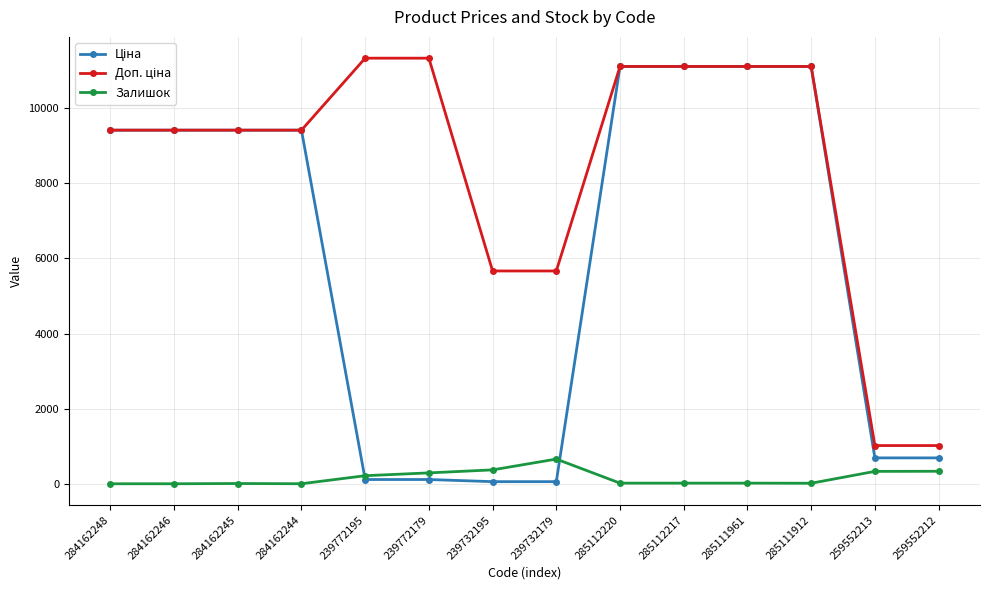

At how many categories does at least one series exceed 7296?

10